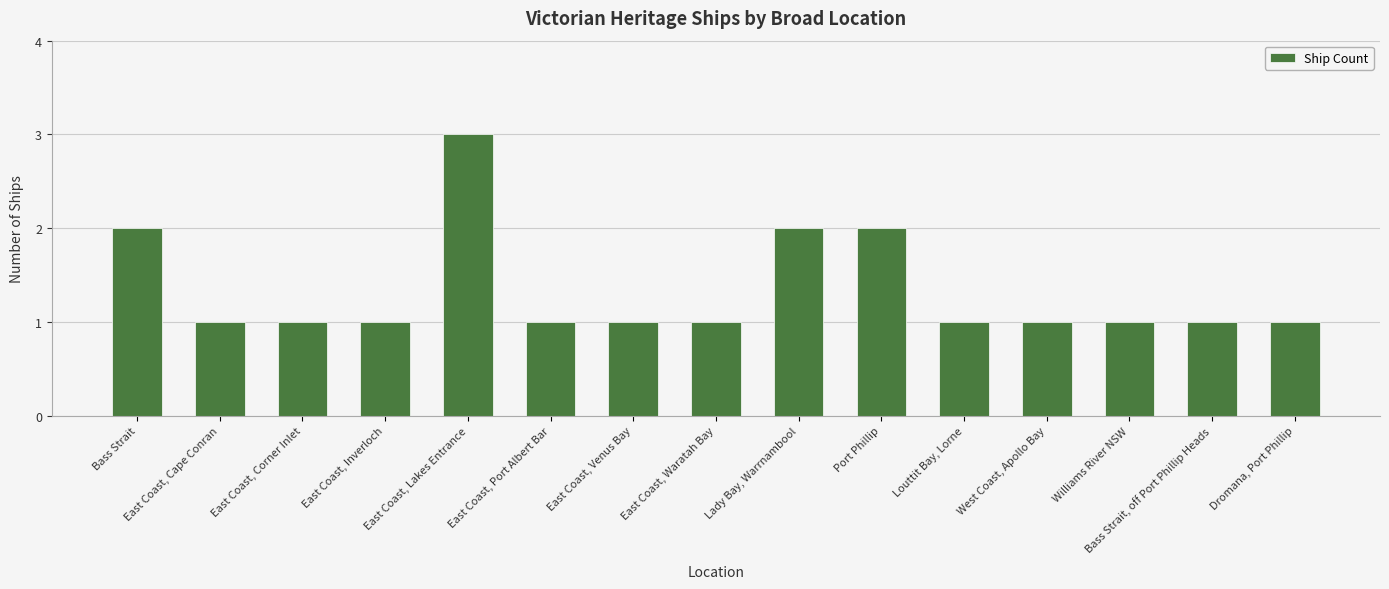

What is the ratio of the value at East Coast, Port Albert Bar to the value at East Coast, Corner Inlet?

1.0